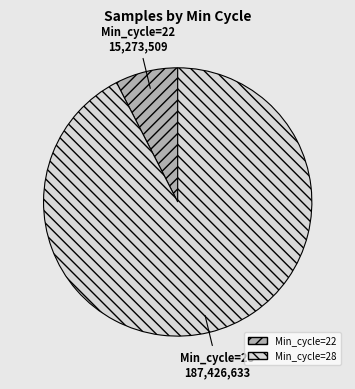

The Min_cycle=22 slice represents 1% of the pie. True or false?

False